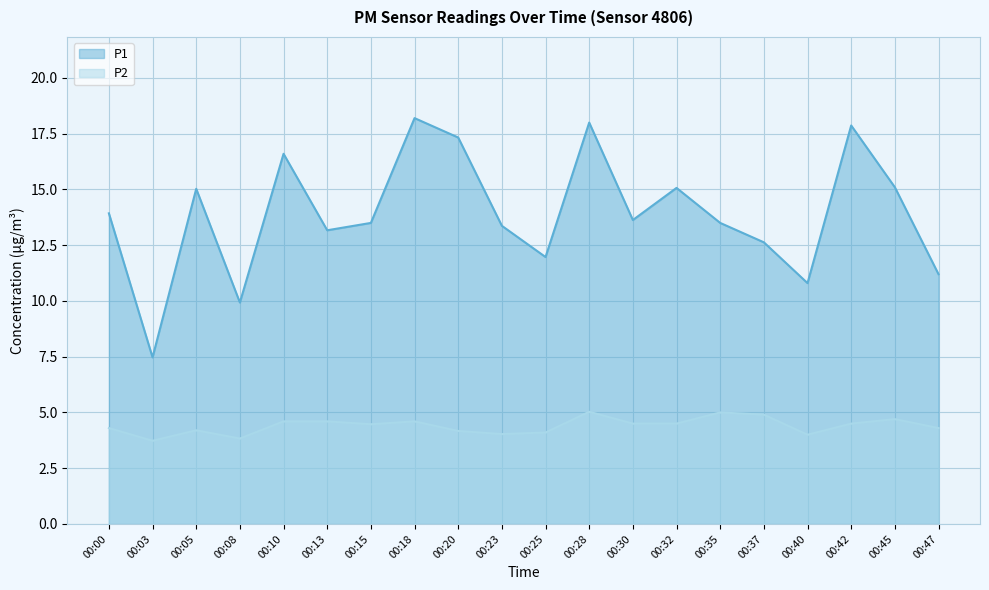

List the labels in order of P1 value, largest first.

00:18, 00:28, 00:42, 00:20, 00:10, 00:45, 00:32, 00:05, 00:00, 00:30, 00:15, 00:35, 00:23, 00:13, 00:37, 00:25, 00:47, 00:40, 00:08, 00:03